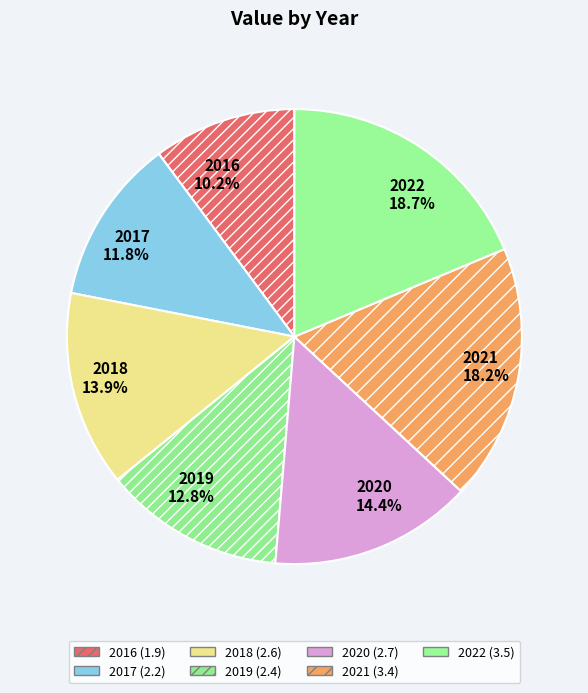

What is the largest slice in the pie chart?

2022